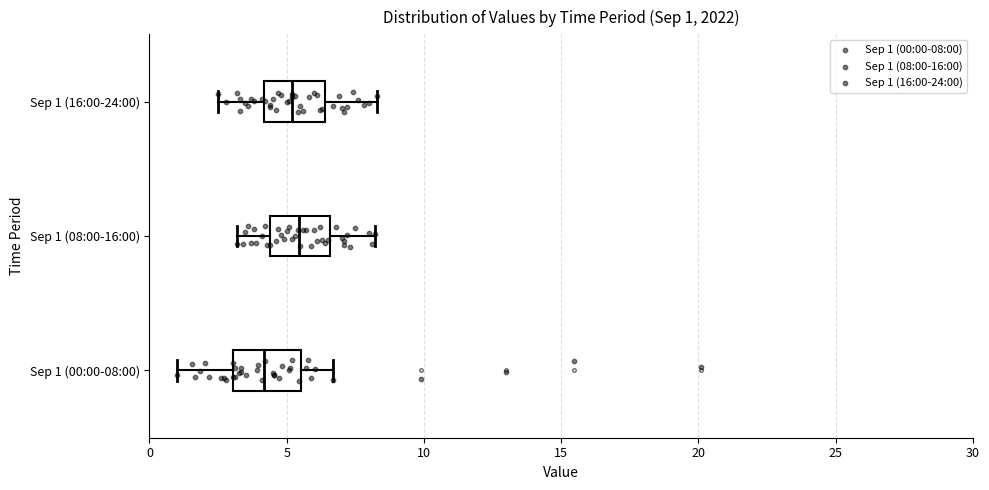

Which box's median line is the furthest to the left?

Sep 1 (00:00-08:00)